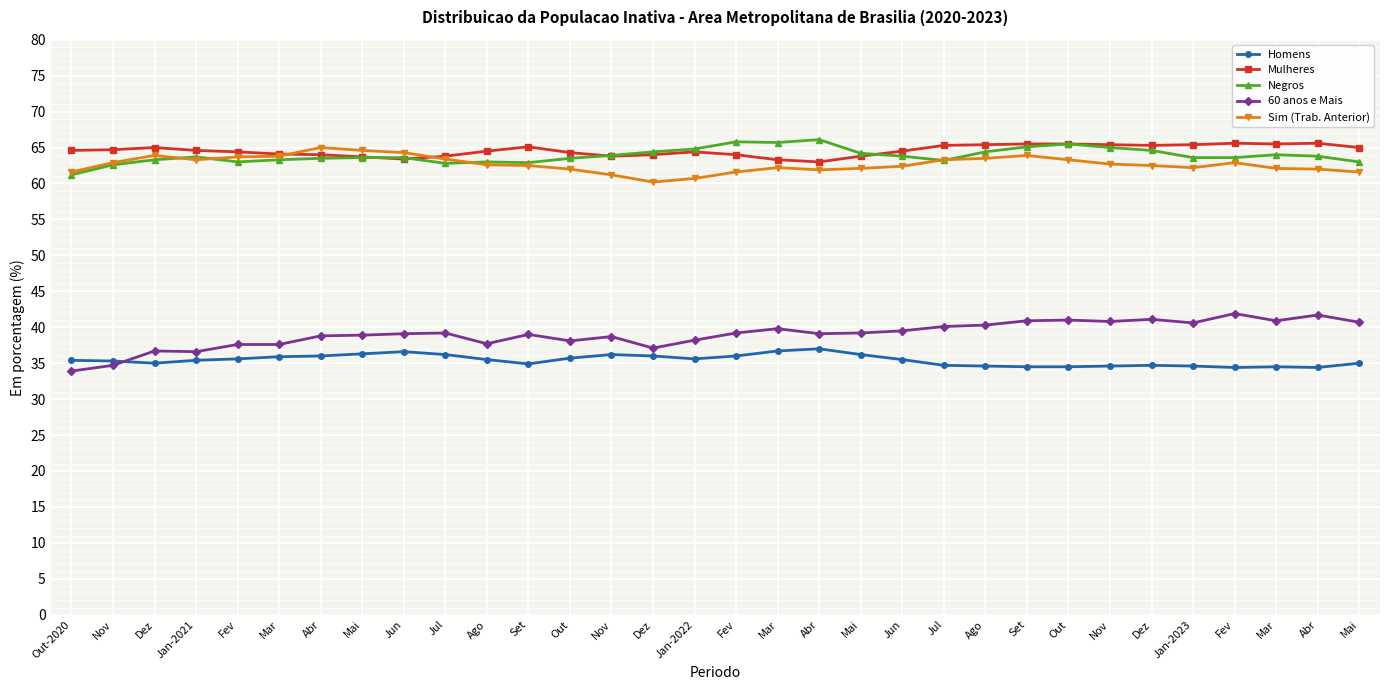

Is the value of 60 anos e Mais at Dez greater than the value of Homens at Dez?

Yes